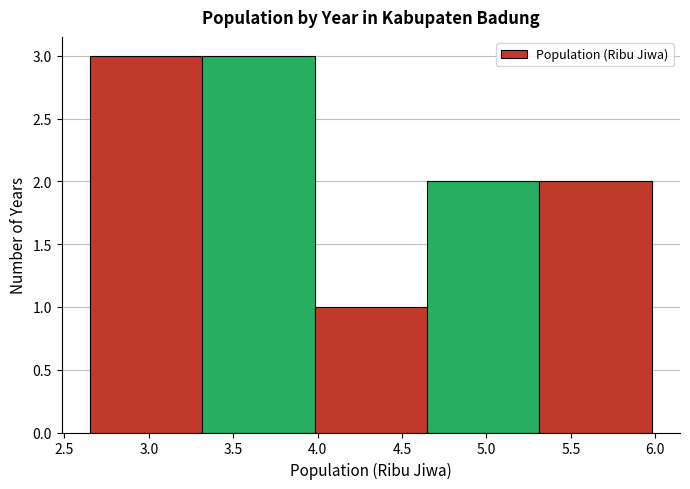

Reading left to right, list every bar in this chart as the range it spans on the x-axis followed by its height. Neither the bar edges nor the heights are printed on the chart, so give them approximately, as read against the axes.

2.65 to 3.30: 3
3.30 to 4.00: 3
4.00 to 4.65: 1
4.65 to 5.30: 2
5.30 to 6.00: 2